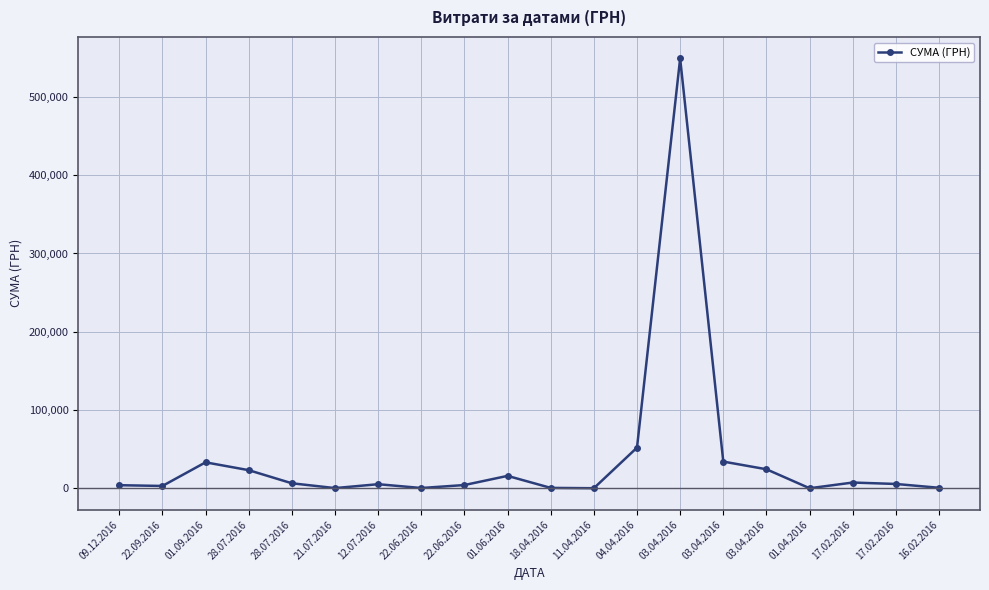

What is the change in value from 21.07.2016 to 03.04.2016?

+33837.4